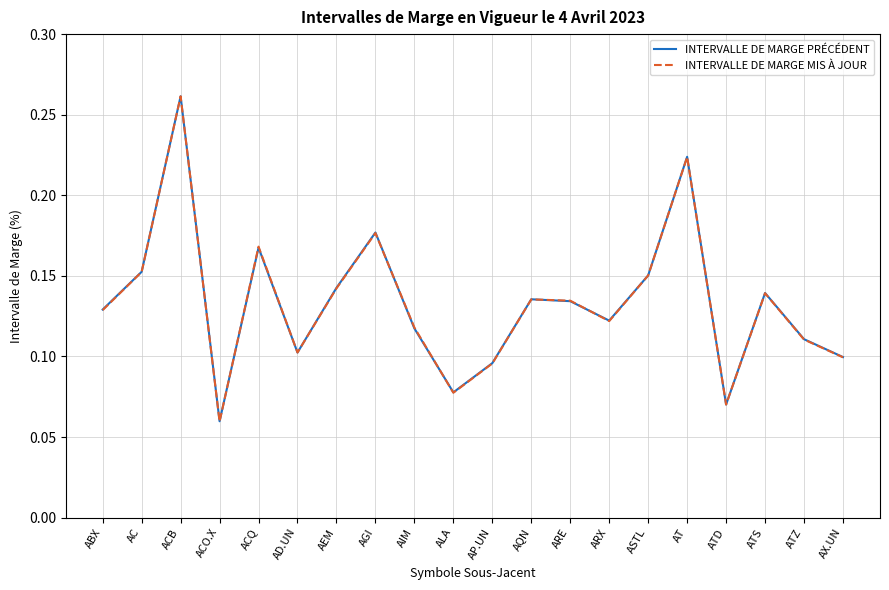

At which label is INTERVALLE DE MARGE PRÉCÉDENT closest to 0?

ACO.X